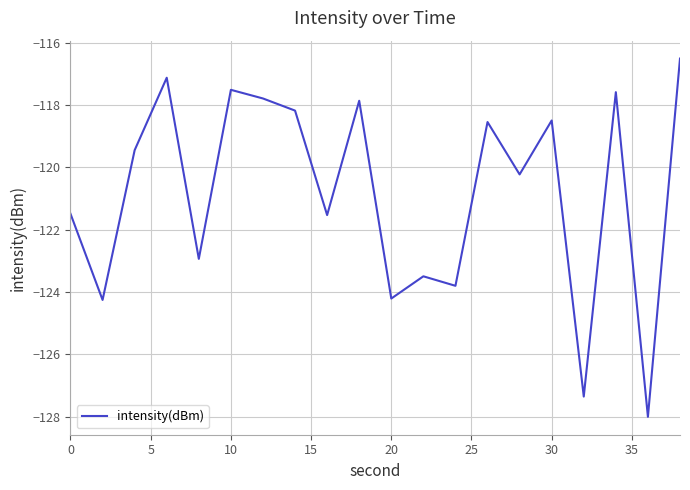

What is the minimum value shown in the chart?

-128.0